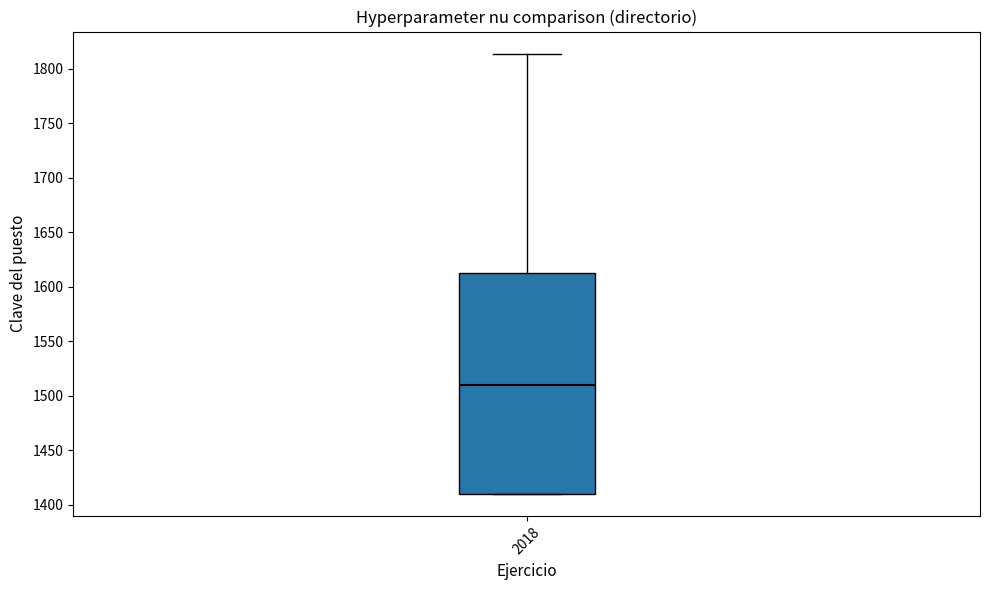

Transcribe this box plot: give where the median line is, the range the box spans, and where the two whiskers end, as read against the y-axis. The values are not printed on the chart, so give them approximately, as read against the axis.

median 1510, box 1410 to 1615, whiskers 1410 to 1815